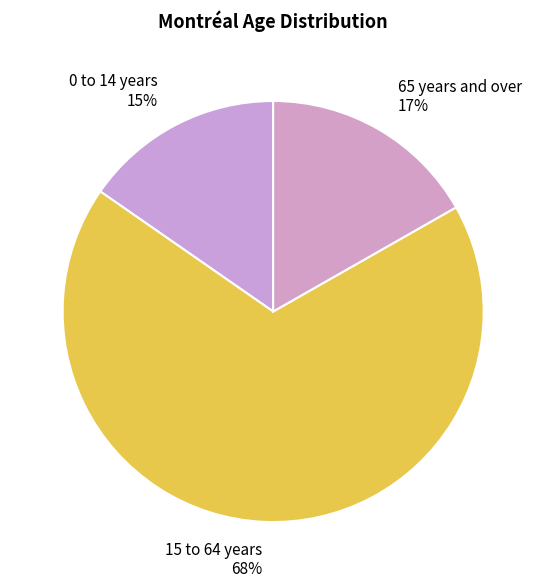

How many slices are in this pie chart?

3